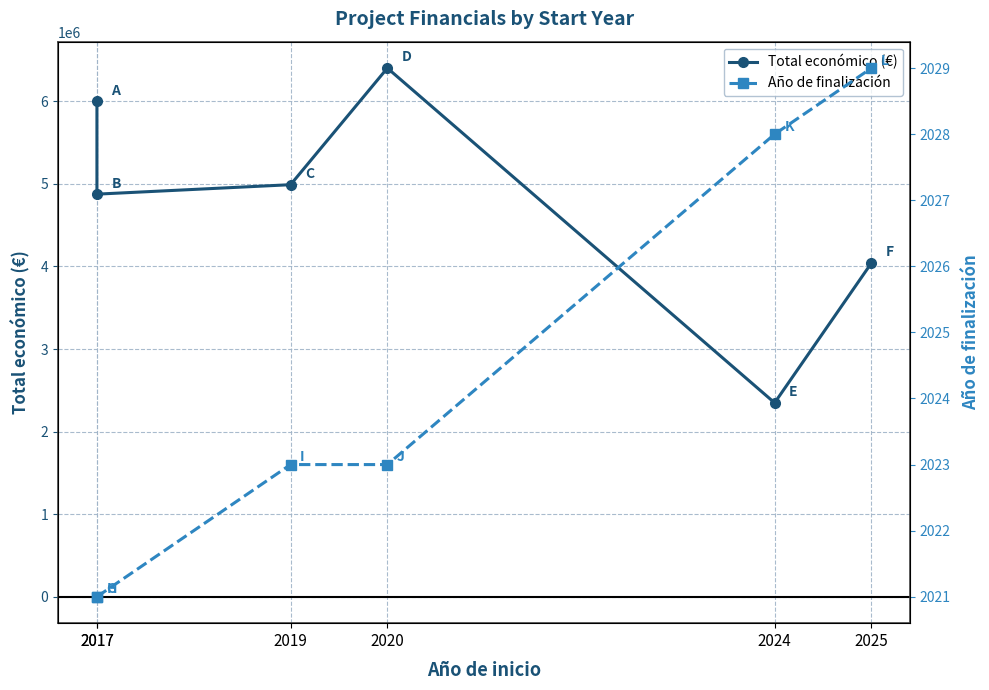

Count the number of data series in this chart.

2